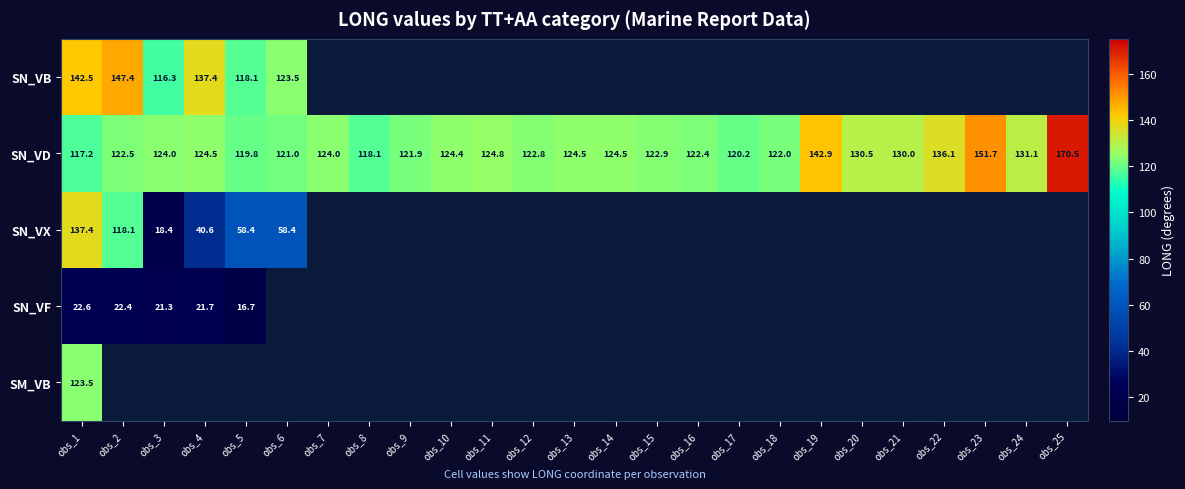

What is the spread (max minus min) of values at obs_1?

119.9